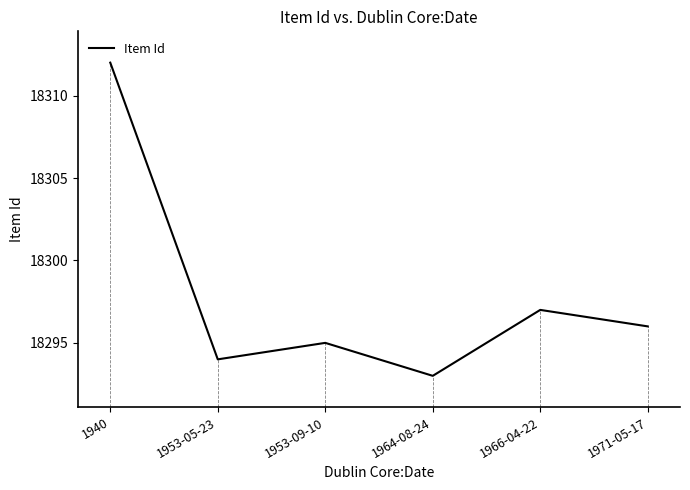

What is the change in value from 1953-09-10 to 1964-08-24?

-2